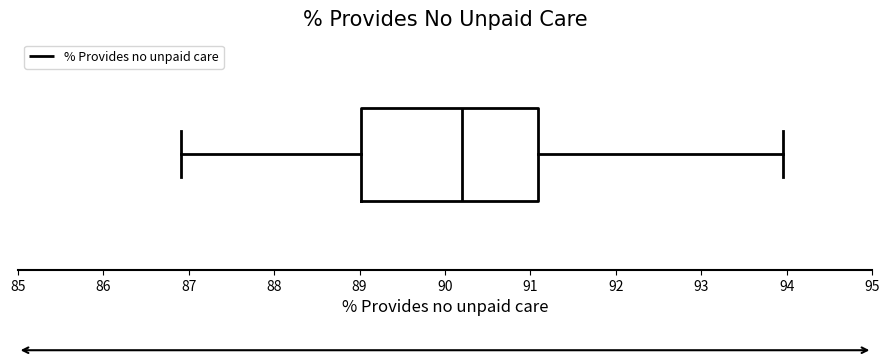

Read this box plot against the x-axis: the position of the median line, the range covered by the box, and the ends of both whiskers. The values are not printed on the chart, so give them approximately, as read against the axis.

median 90.2, box 89.0 to 91.1, whiskers 86.9 to 94.0